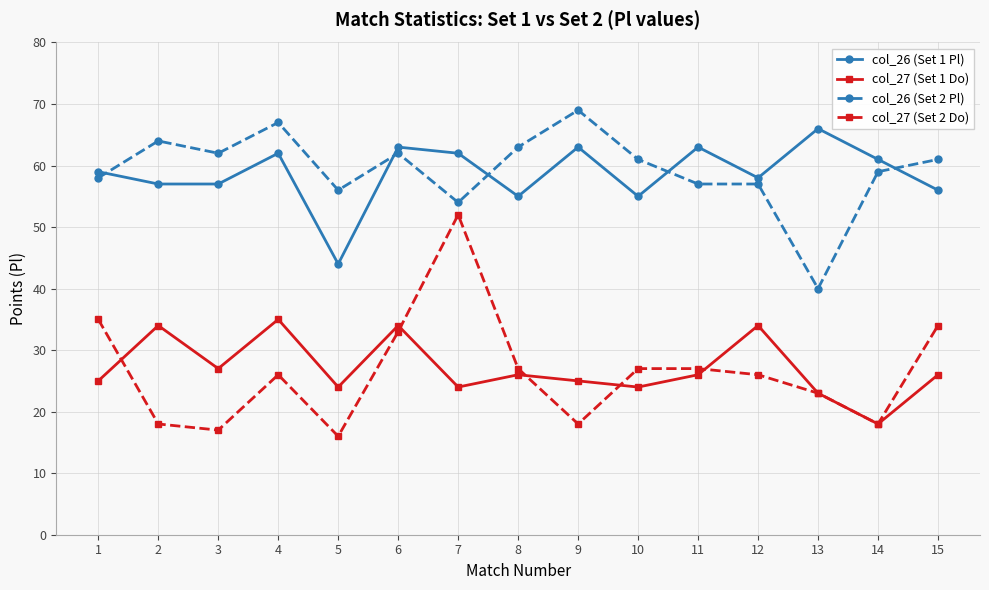

Where does the col_26 (Set 2 Pl) series first go above 61?

2